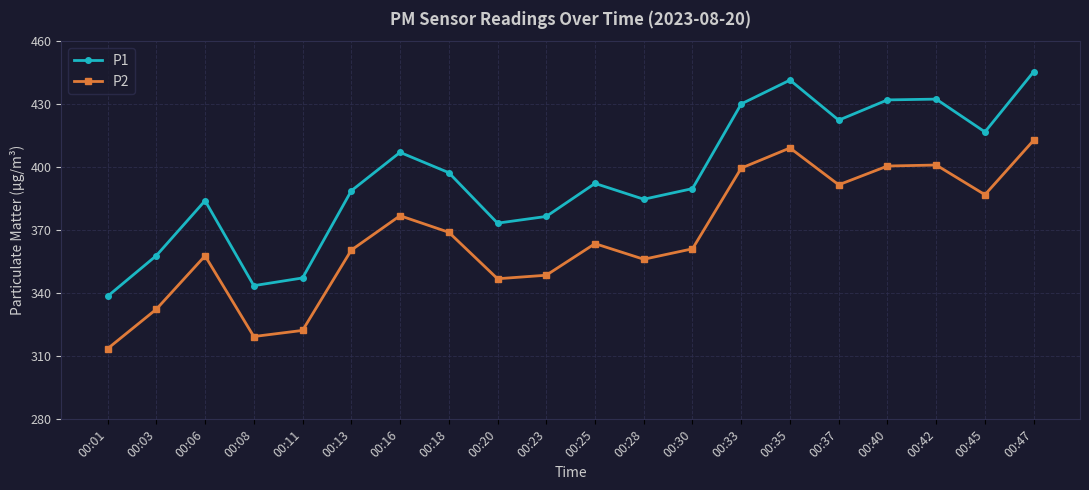

What are all the series names shown in the legend?

P1, P2